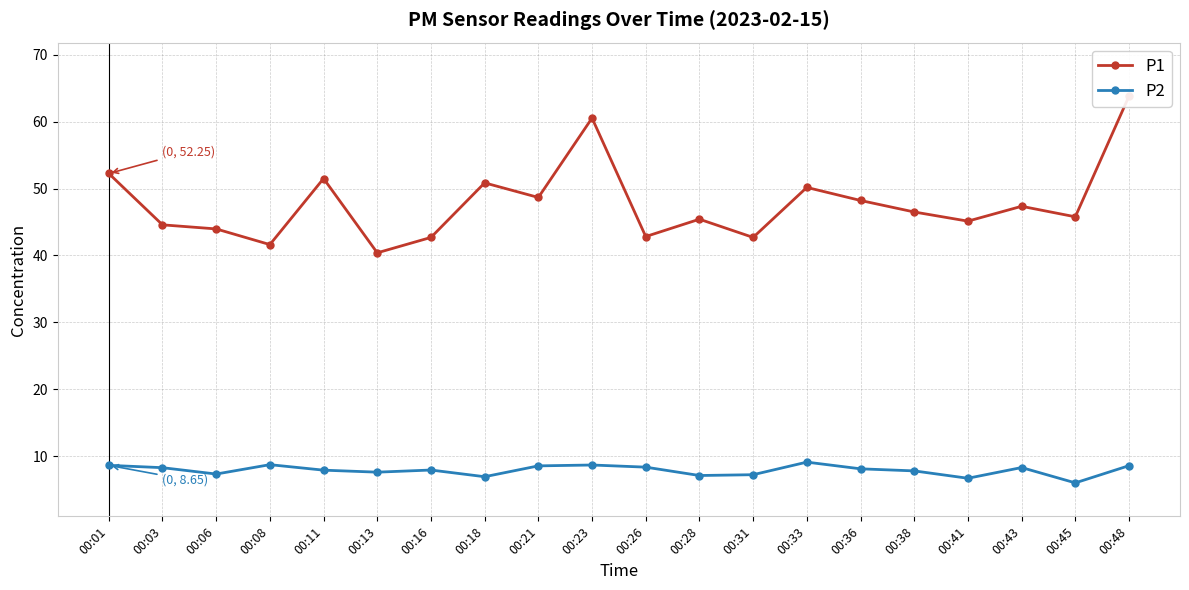

Is the value of P1 at 00:36 greater than the value of P2 at 00:38?

Yes